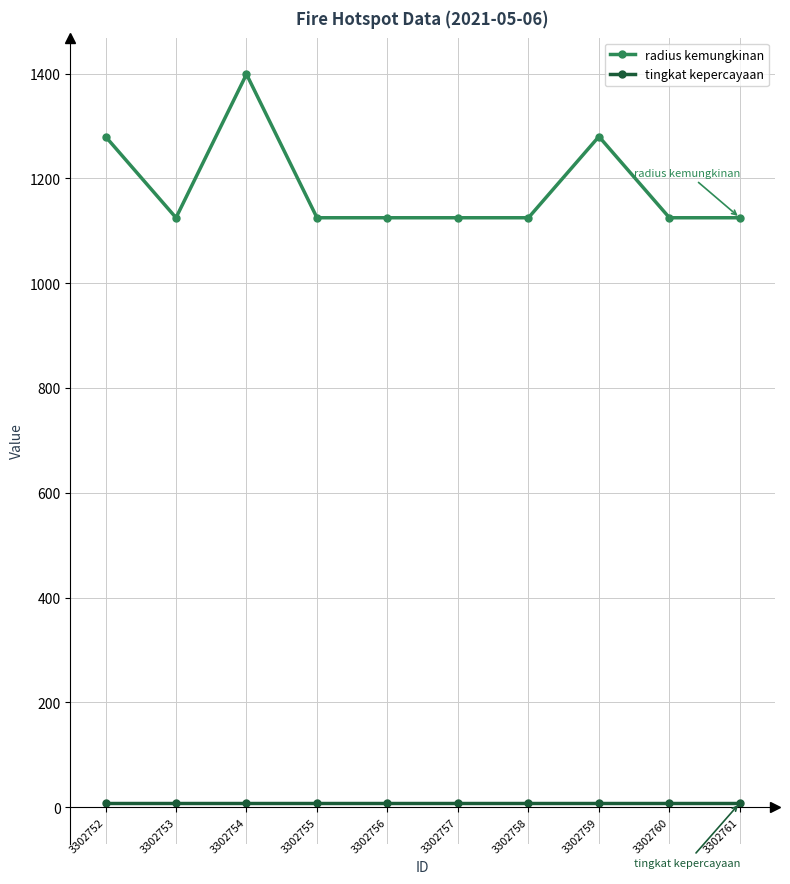

Rank the series by their maximum value, from highest to lowest.

radius kemungkinan, tingkat kepercayaan